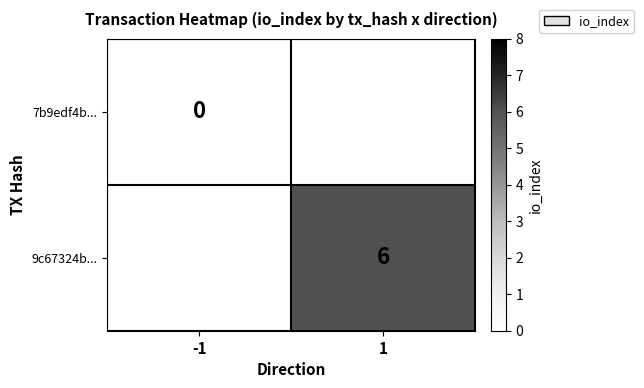

The 9c67324b... series shows 11 at 1. True or false?

False